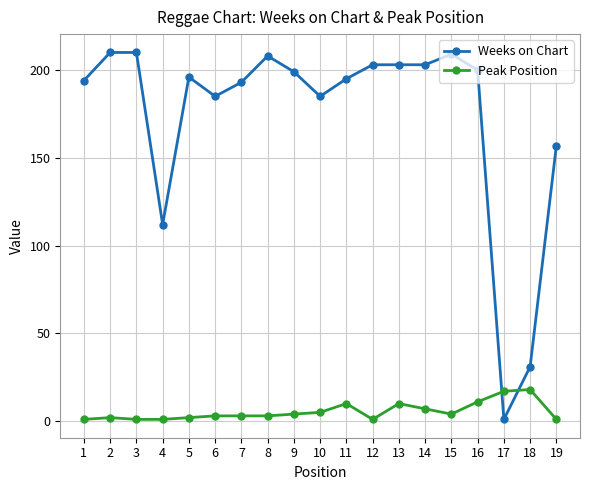

What is the sum of all Weeks on Chart values?

3294